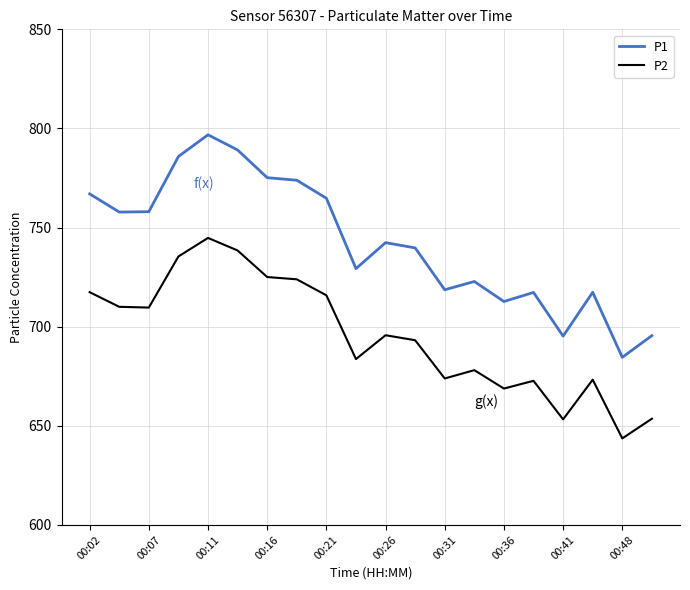

Which series has the widest spread of values?

P1